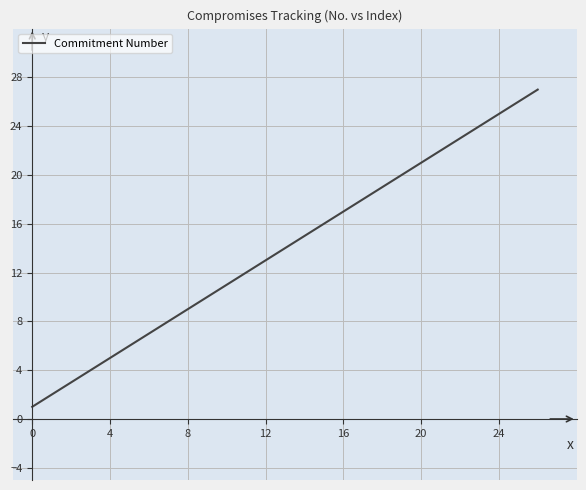

What is the maximum value shown in the chart?

27